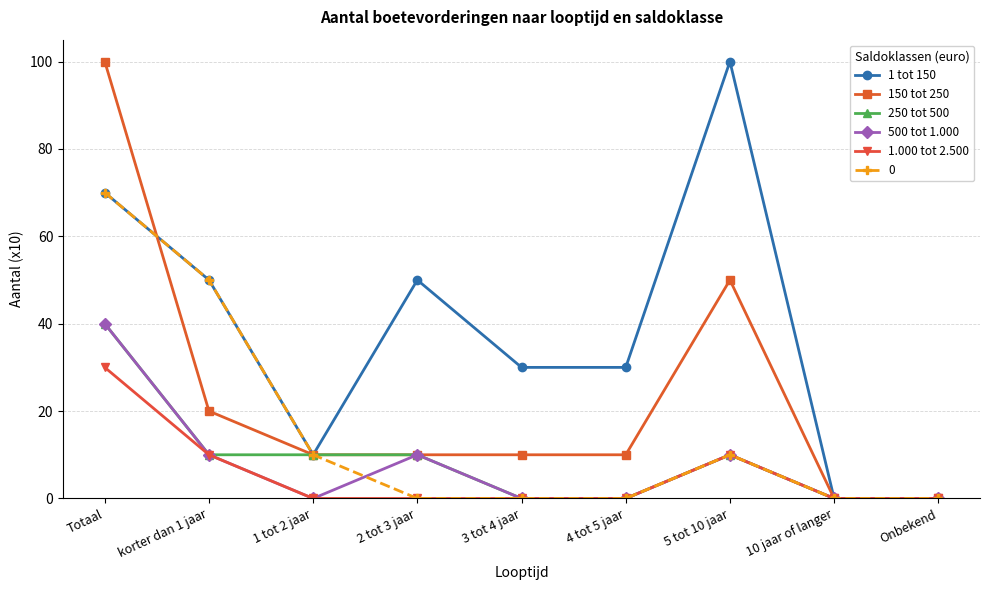

What is the label of the 2nd point from the left?

korter dan 1 jaar